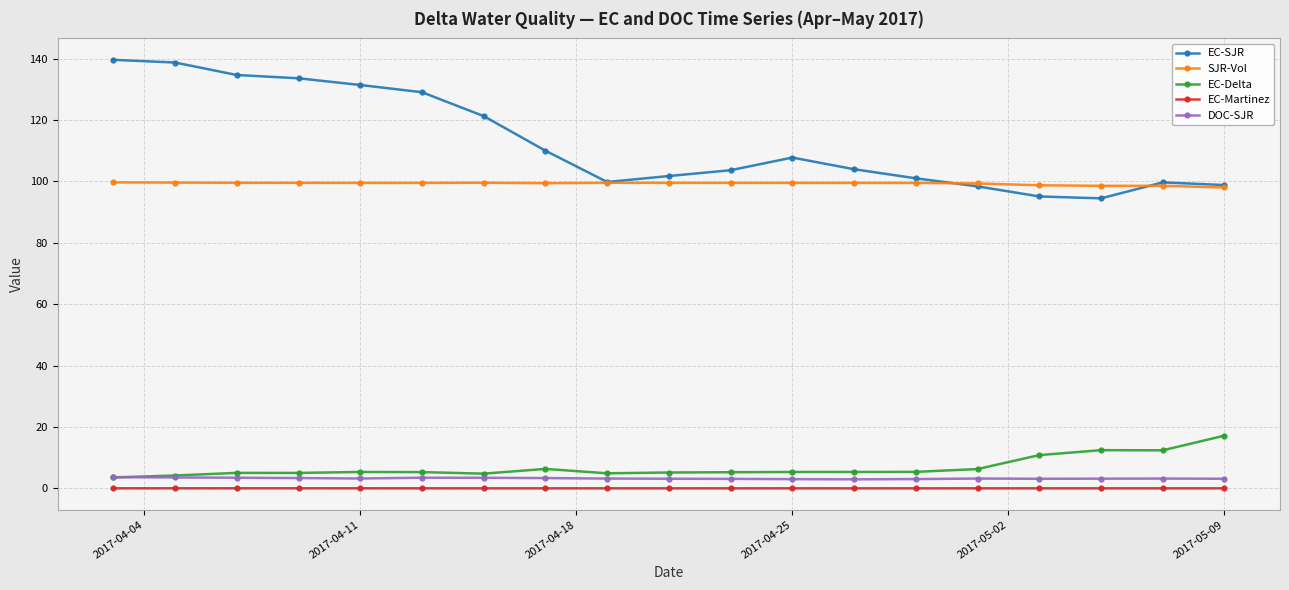

What is the value of the EC-Delta point at the 8th from the left?

6.3